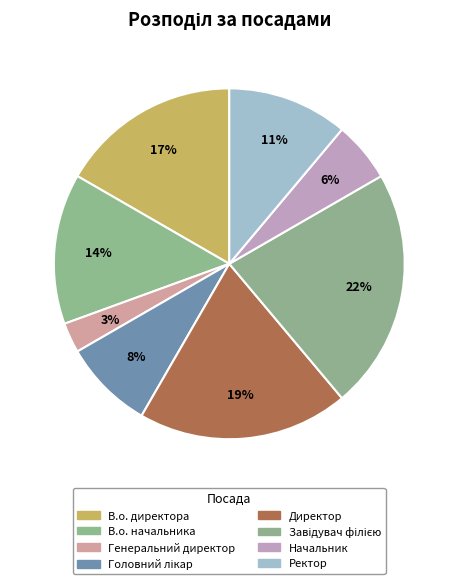

Count the number of slices in the pie.

8